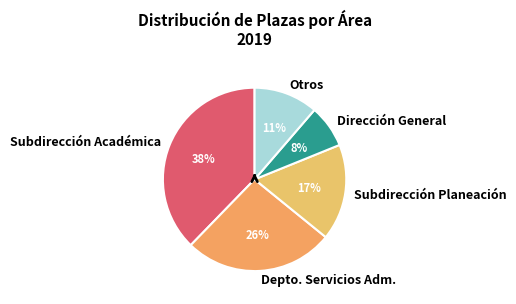

To the nearest percent, what portion does Subdirección Académica represent?

38%